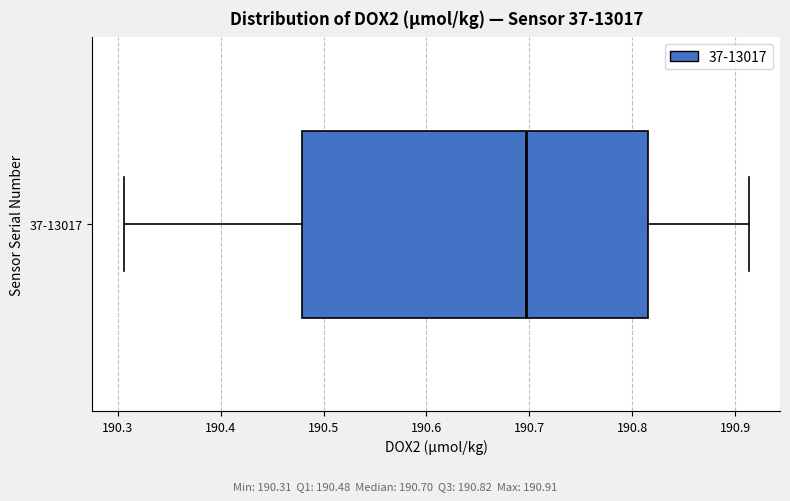

Transcribe this box plot: give where the median line is, the range the box spans, and where the two whiskers end, as read against the x-axis. The values are not printed on the chart, so give them approximately, as read against the axis.

median 190.70, box 190.48 to 190.82, whiskers 190.31 to 190.91